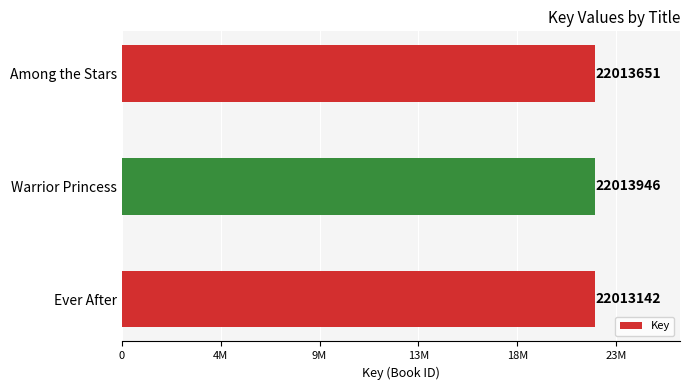

Does the chart contain any negative values?

No